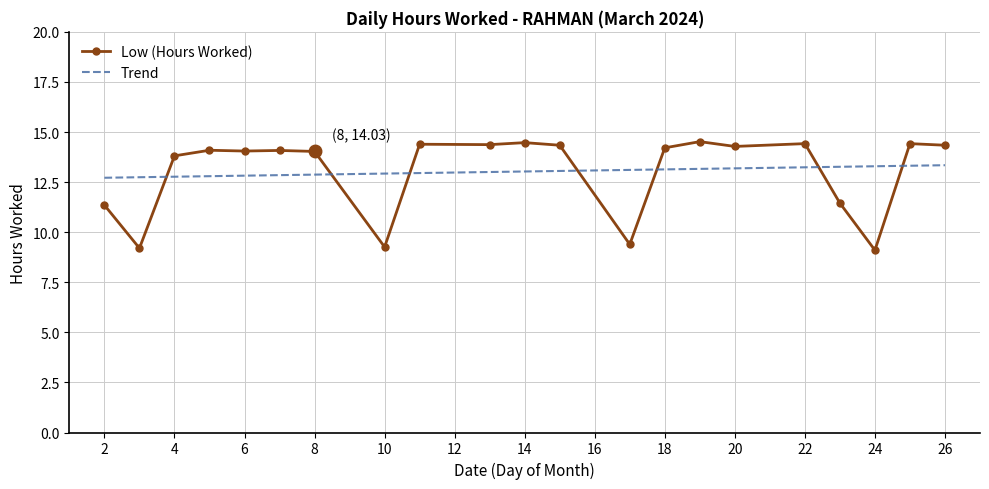

What is the sum of all values?

273.6